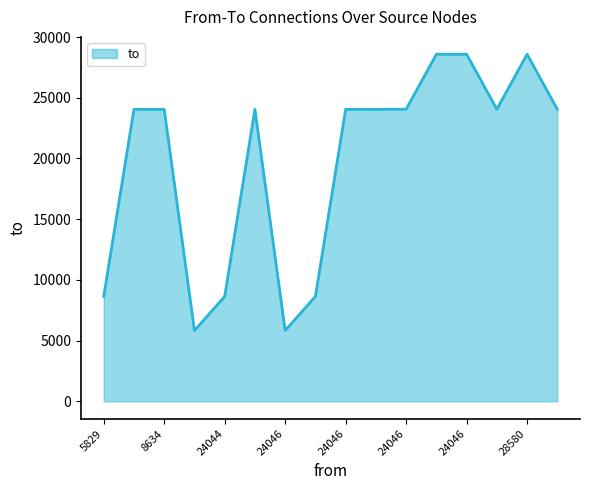

Count the number of categories in the chart.

16